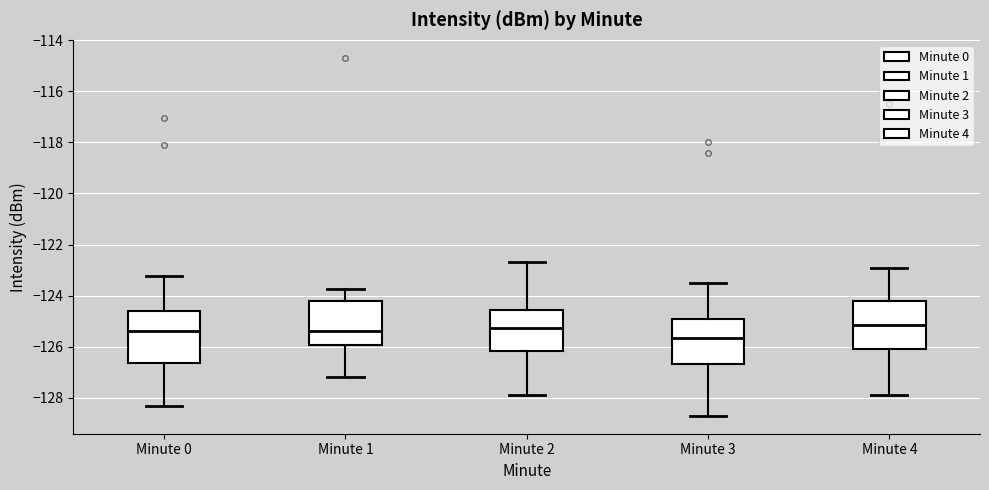

Where does the lower whisker of the box for Minute 0 end on the y-axis? The values are not printed on the chart, so give them approximately, as read against the axis.

-128.2